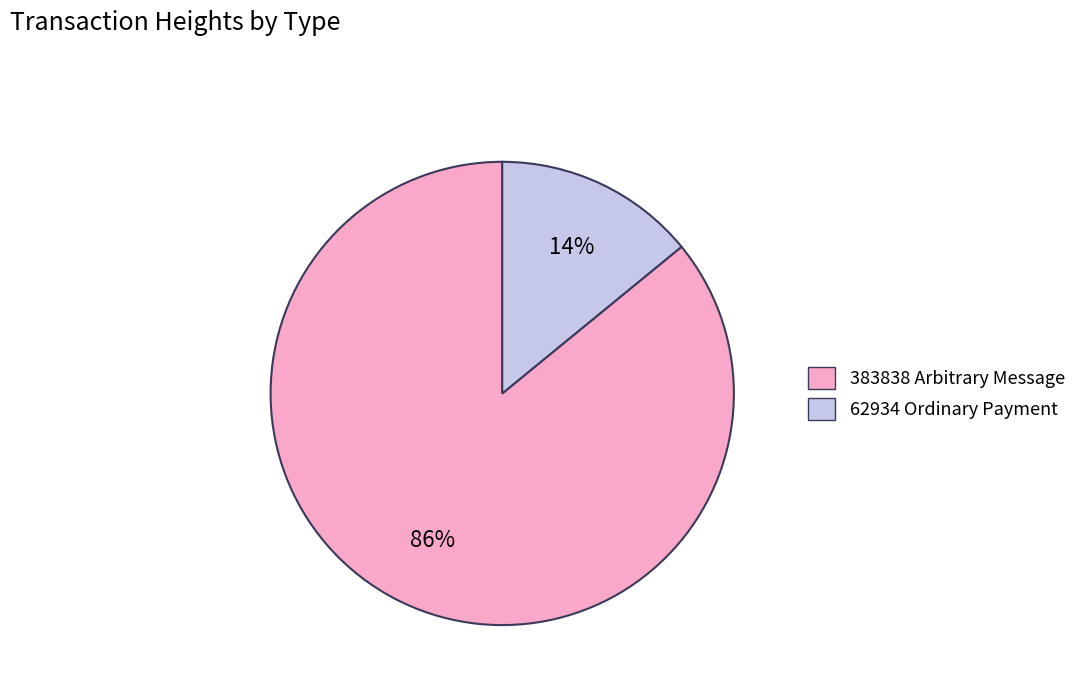

How many slices are in this pie chart?

2